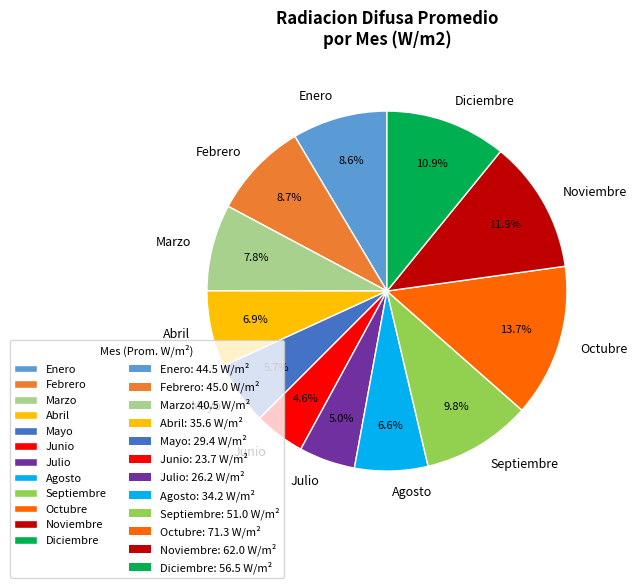

What percentage is NOT represented by Octubre?

86.3%